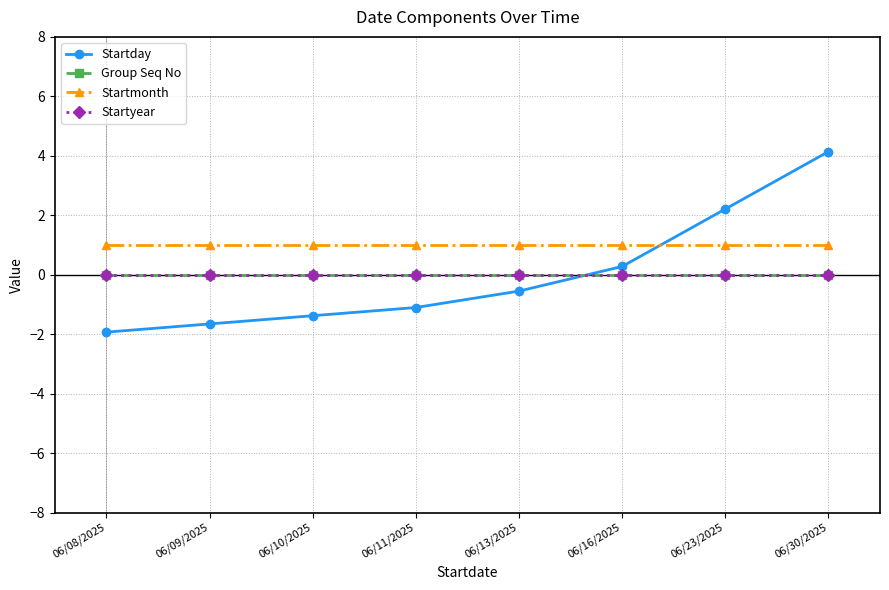

Between 06/09/2025 and 06/08/2025, which is larger?

06/09/2025